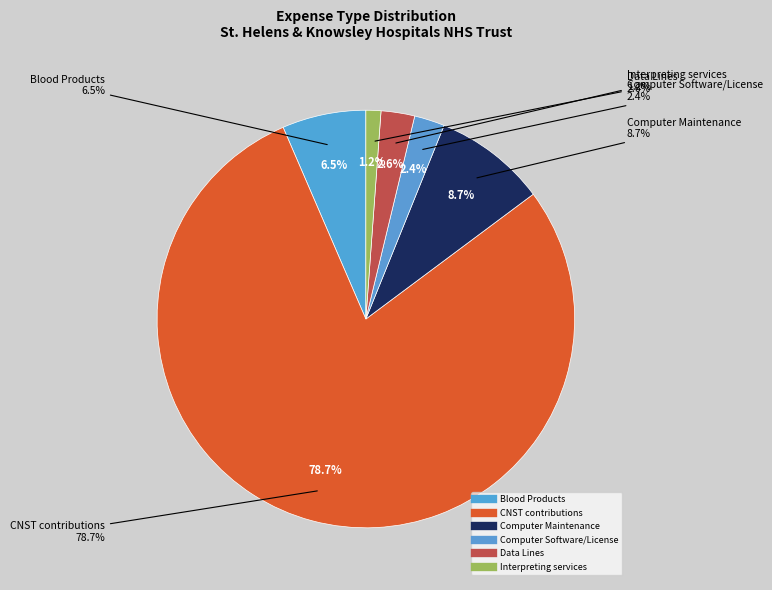

What is the majority slice?

CNST contributions